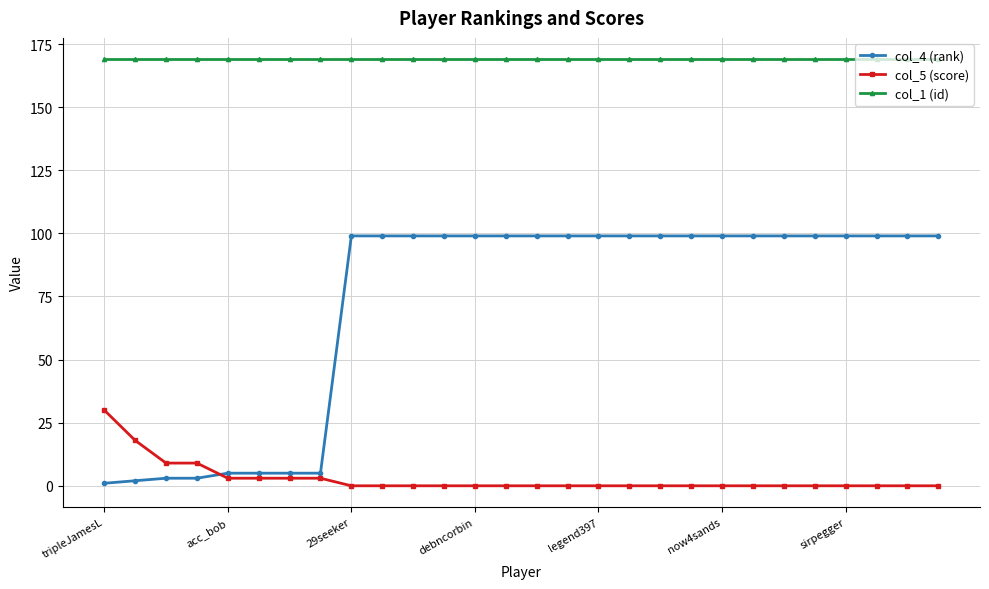

What are all the series names shown in the legend?

col_4 (rank), col_5 (score), col_1 (id)